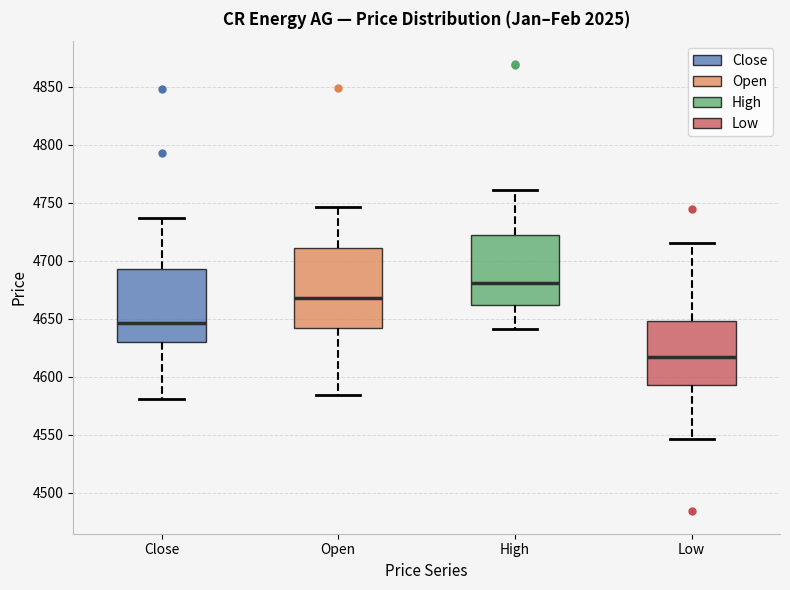

Which box is the tallest, from its lower edge to its upper edge?

Open